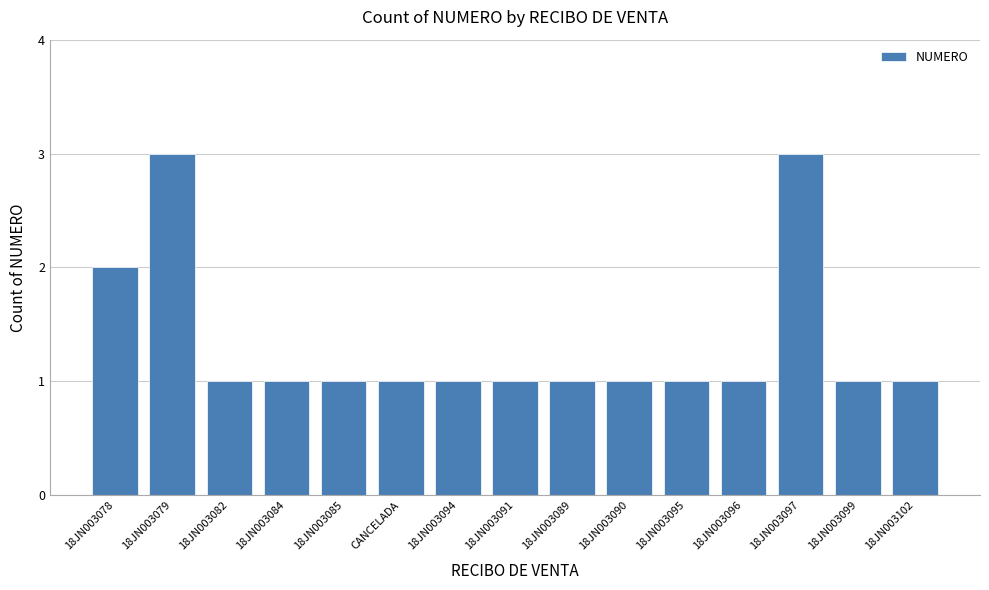

The chart shows a value of 3 at 18JN003079. True or false?

True